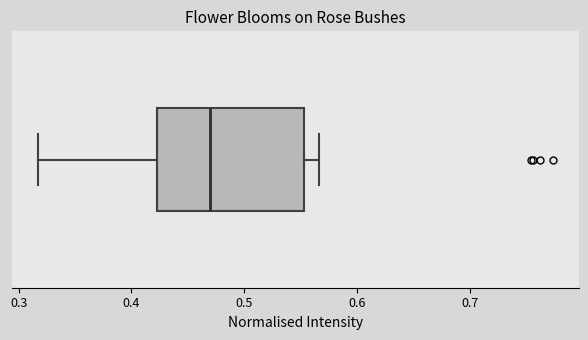

Where does the left whisker of the box end on the x-axis? The values are not printed on the chart, so give them approximately, as read against the axis.

0.32